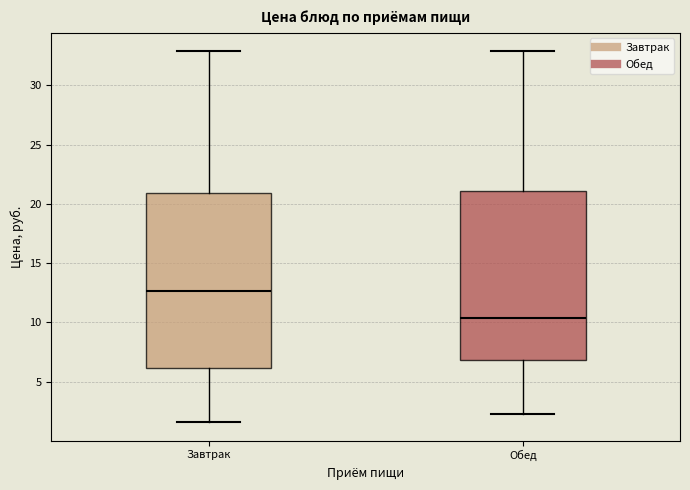

Reading left to right, transcribe this box plot: for each box, give where its median line is, the range the box spans, and where its two whiskers end, as read against the y-axis. The values are not printed on the chart, so give them approximately, as read against the axis.

Завтрак: median 12.5, box 6.0 to 21.0, whiskers 1.5 to 33.0
Обед: median 10.5, box 7.0 to 21.0, whiskers 2.0 to 33.0